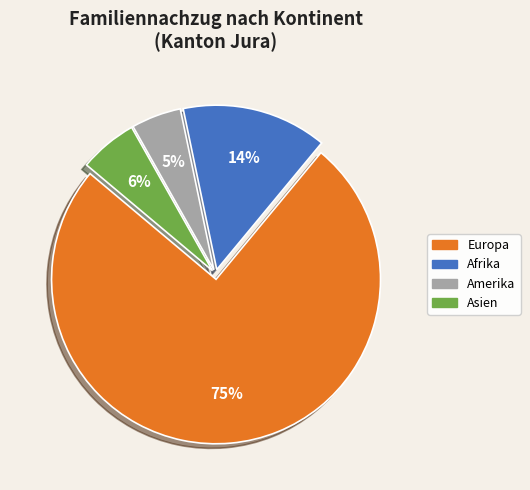

To the nearest percent, what portion does Amerika represent?

5%